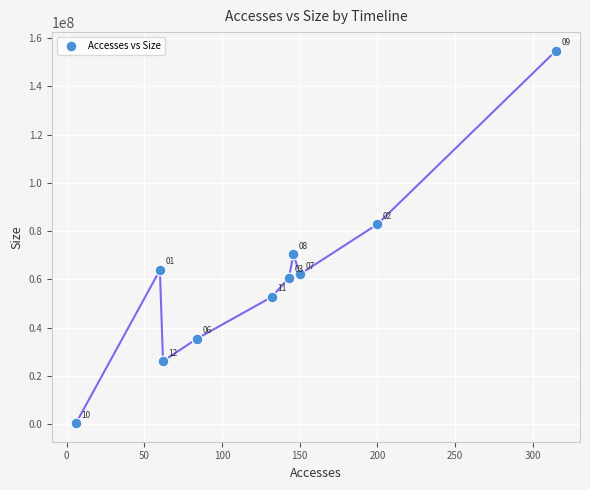

What is the average X value?

130